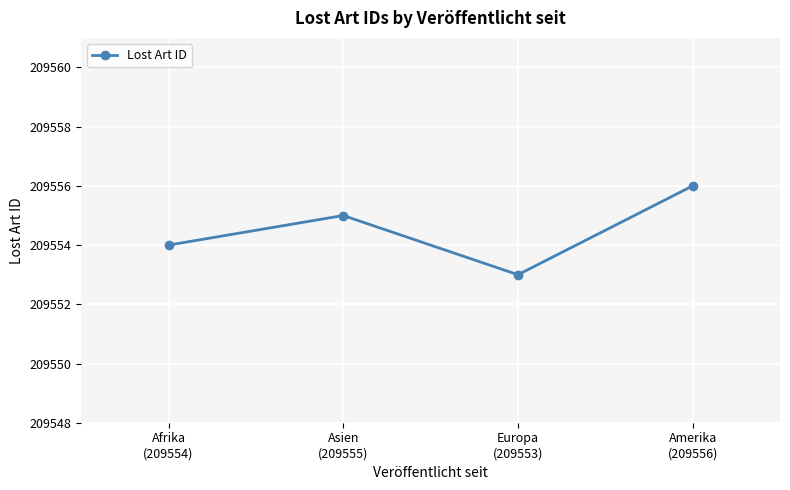

What is the value of the 1st point from the left?

209554